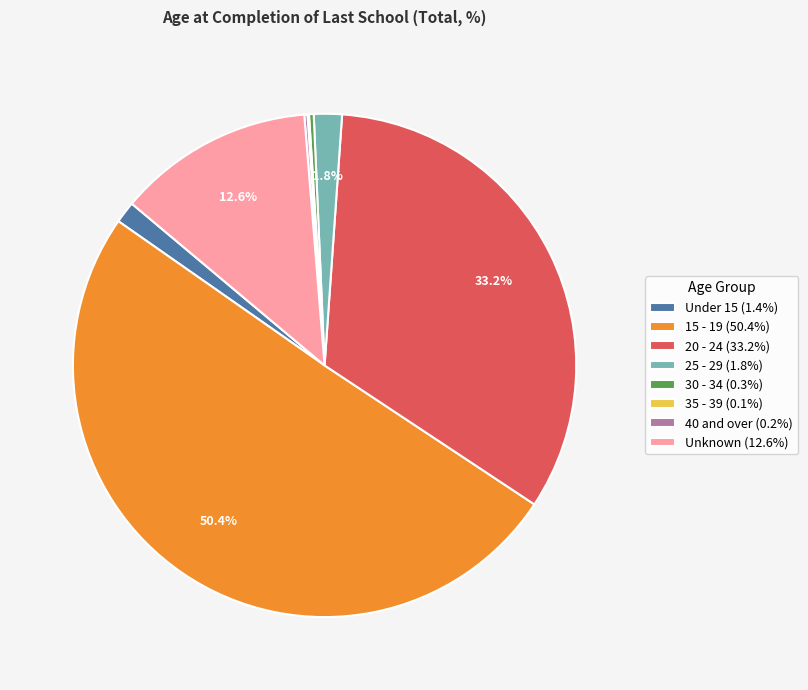

Does 25 - 29 (1.8%) represent more than half of the total?

No